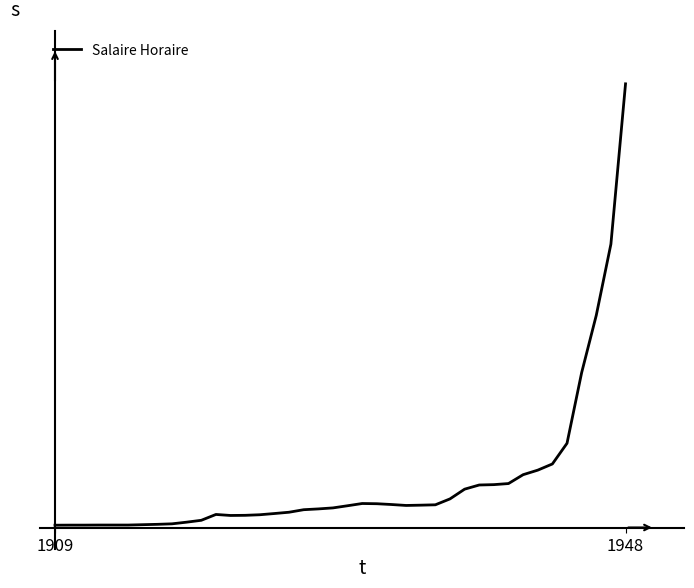

Reading left to right, what are all the values shown in this chart?

0.3	0.3	0.3	0.3	0.3	0.3	0.4	0.4	0.5	0.7	1.0	1.8	1.7	1.7	1.8	1.9	2.1	2.5	2.6	2.7	3.0	3.3	3.3	3.2	3.1	3.1	3.1	4.0	5.3	5.9	6.0	6.1	7.3	8.0	8.8	11.7	21.5	29.4	39.3	61.6